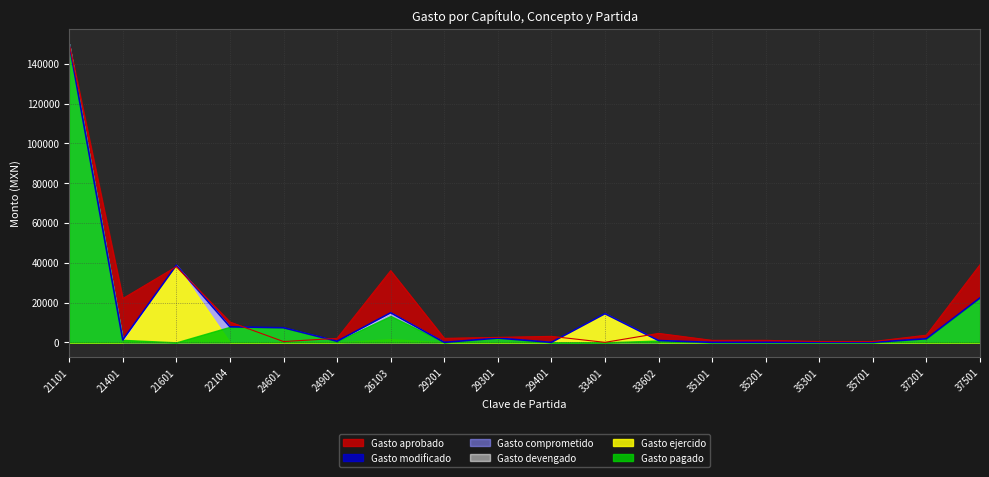

At which label is Gasto comprometido closest to 74959?

21601